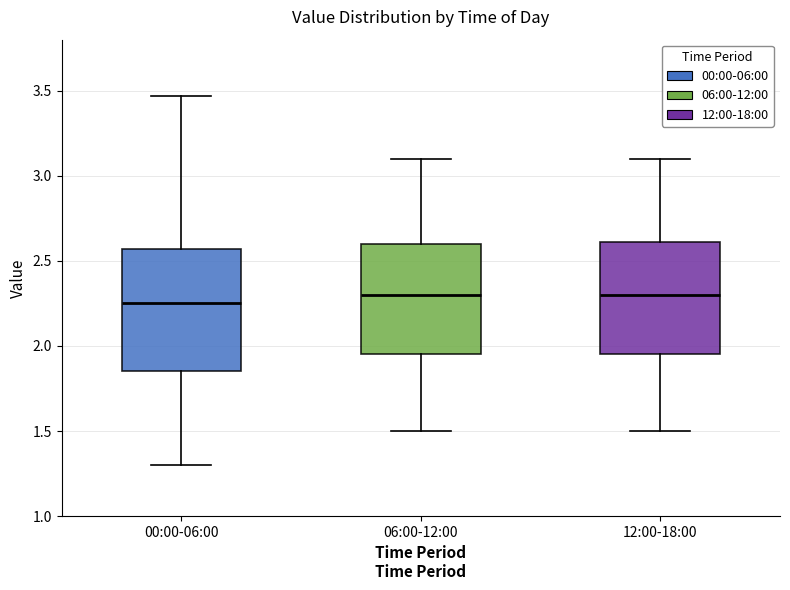

Reading left to right, transcribe this box plot: for each box, give where its median line is, the range the box spans, and where its two whiskers end, as read against the y-axis. The values are not printed on the chart, so give them approximately, as read against the axis.

00:00-06:00: median 2.25, box 1.85 to 2.55, whiskers 1.30 to 3.45
06:00-12:00: median 2.30, box 1.95 to 2.60, whiskers 1.50 to 3.10
12:00-18:00: median 2.30, box 1.95 to 2.60, whiskers 1.50 to 3.10